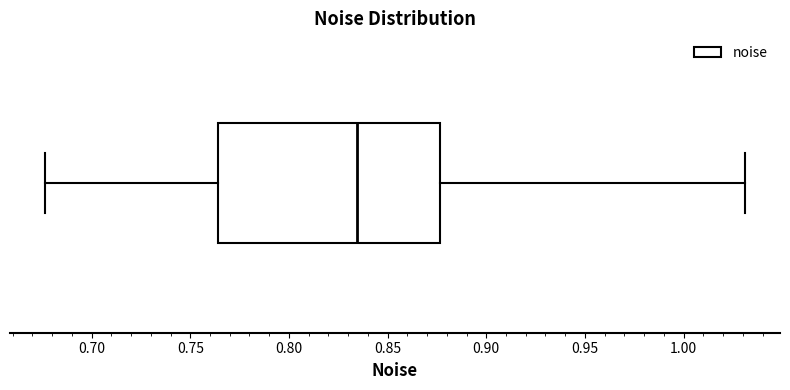

Read this box plot against the x-axis: the position of the median line, the range covered by the box, and the ends of both whiskers. The values are not printed on the chart, so give them approximately, as read against the axis.

median 0.835, box 0.765 to 0.875, whiskers 0.675 to 1.030